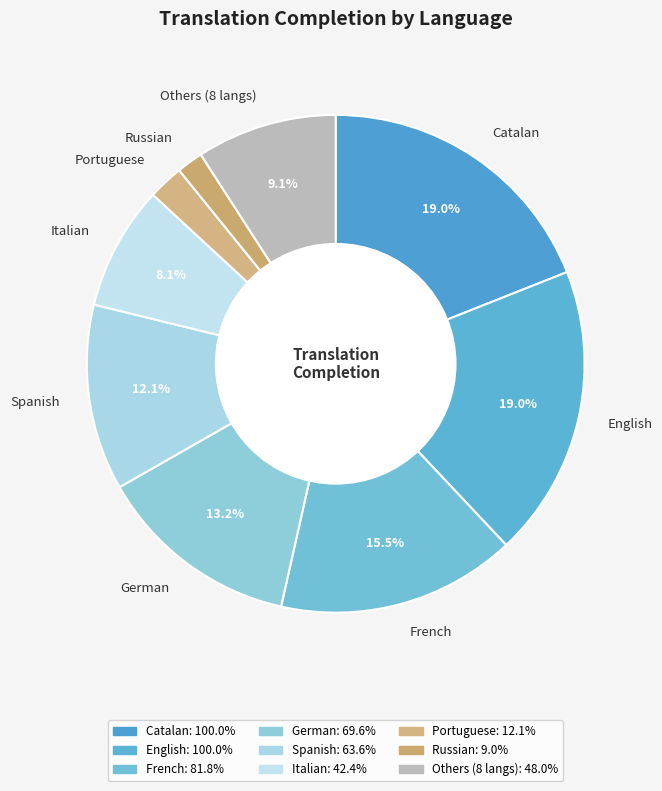

What is the smallest slice in the pie chart?

Russian